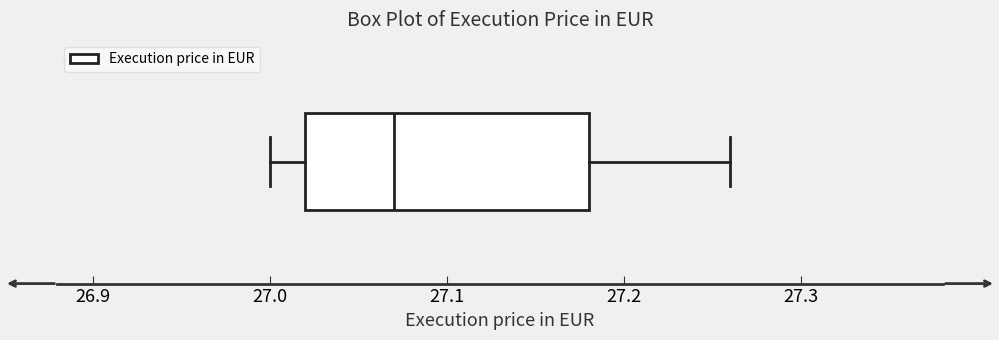

Transcribe this box plot: give where the median line is, the range the box spans, and where the two whiskers end, as read against the x-axis. The values are not printed on the chart, so give them approximately, as read against the axis.

median 27.07, box 27.02 to 27.18, whiskers 27.00 to 27.26